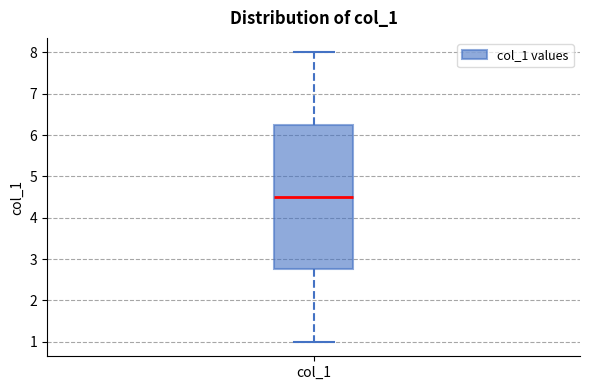

Transcribe this box plot: give where the median line is, the range the box spans, and where the two whiskers end, as read against the y-axis. The values are not printed on the chart, so give them approximately, as read against the axis.

median 4.5, box 2.8 to 6.3, whiskers 1.0 to 8.0